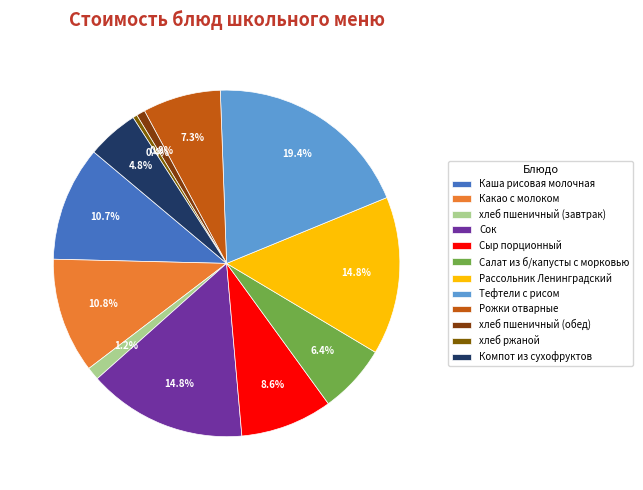

What portion of the pie excludes Сок?

85.2%